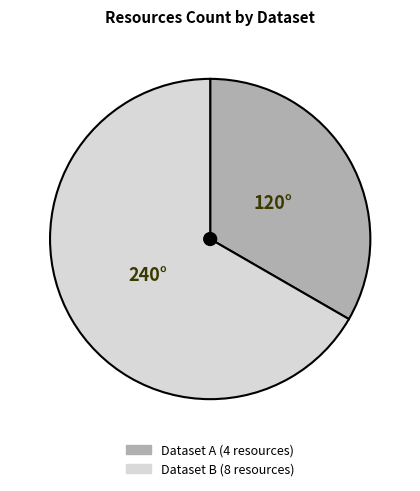

How many segments does this pie chart have?

2